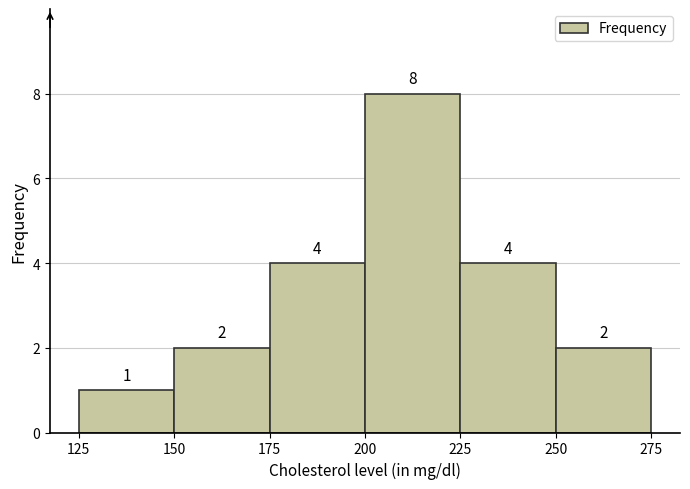

What is the height of the bar covering 250 to 275 on the x-axis?

2